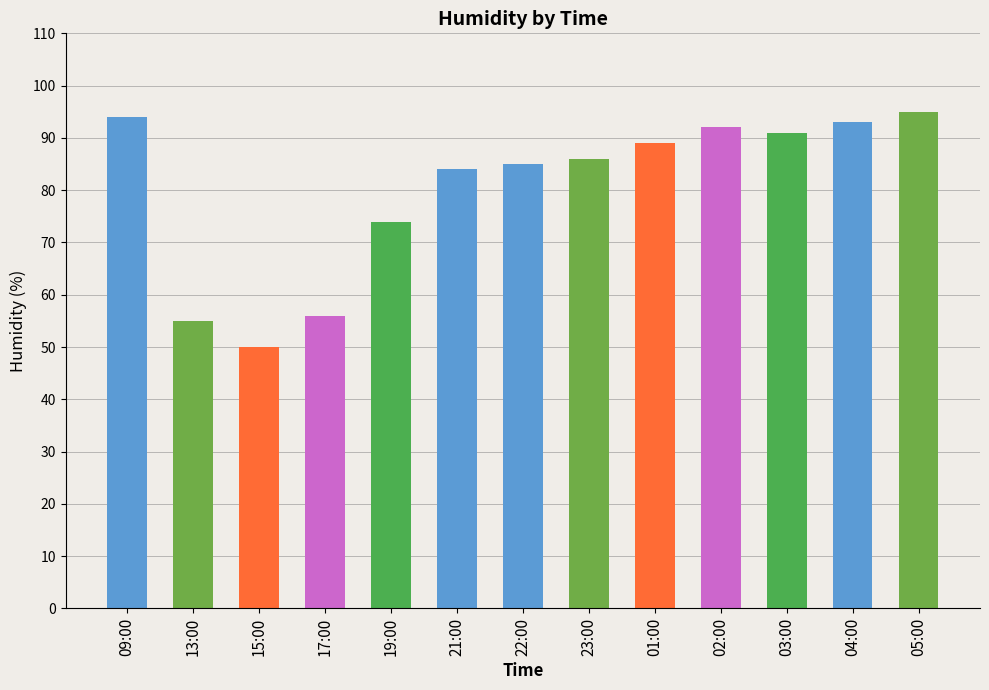

What is the change in value from 15:00 to 23:00?

+36